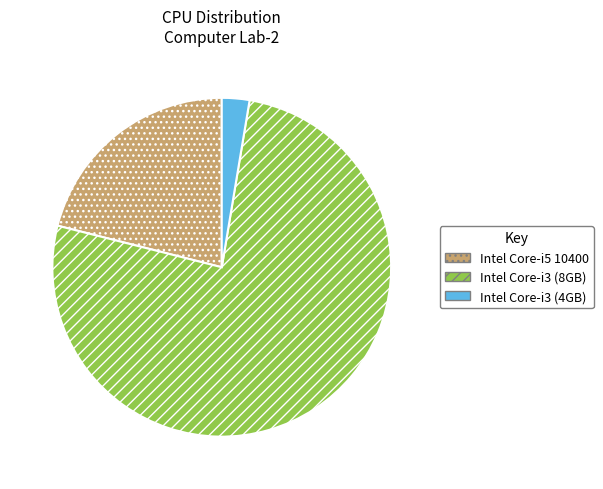

Is there any slice that represents more than half of the pie?

Yes